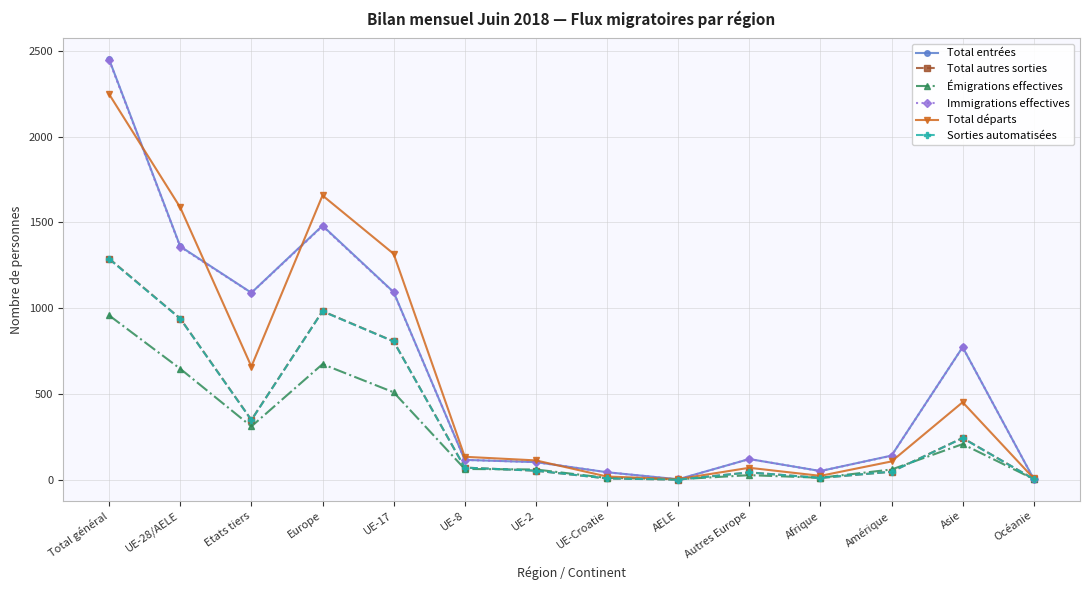

At how many categories does at least one series exceed 1021?

5